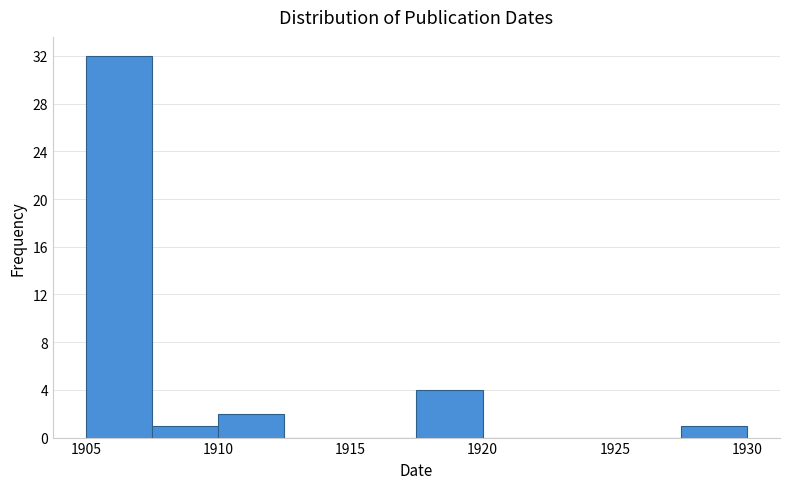

What is the height of the bar covering 1910.0 to 1912.5 on the x-axis? The values are not printed on the chart, so give them approximately, as read against the axis.

2